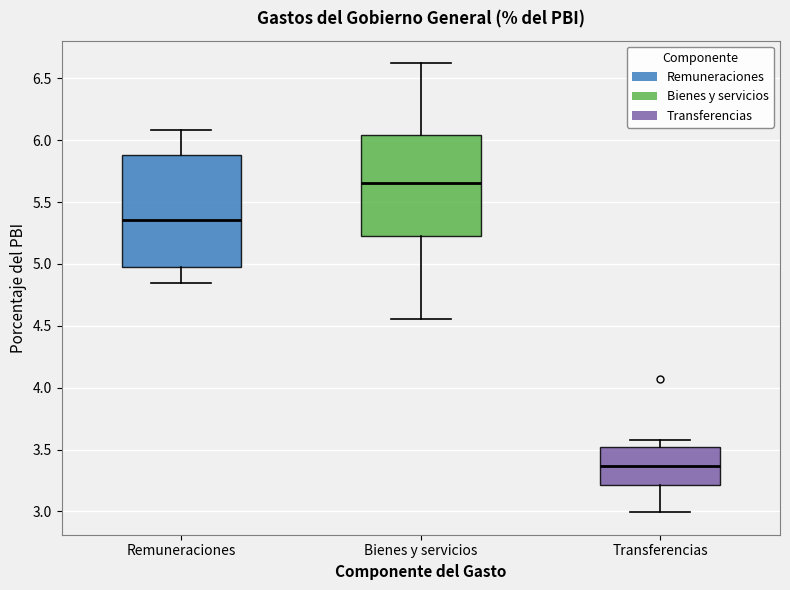

Which box has the lowest median line?

Transferencias